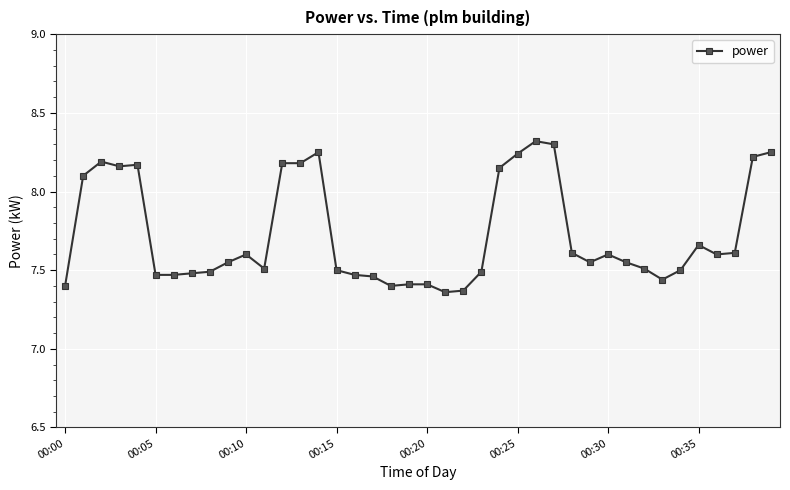

Count the values in the range 7 to 8.

27